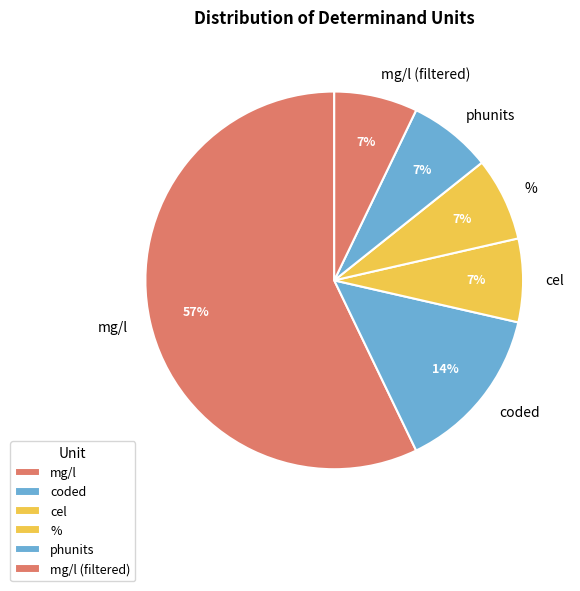

The mg/l (filtered) slice represents 7% of the pie. True or false?

True